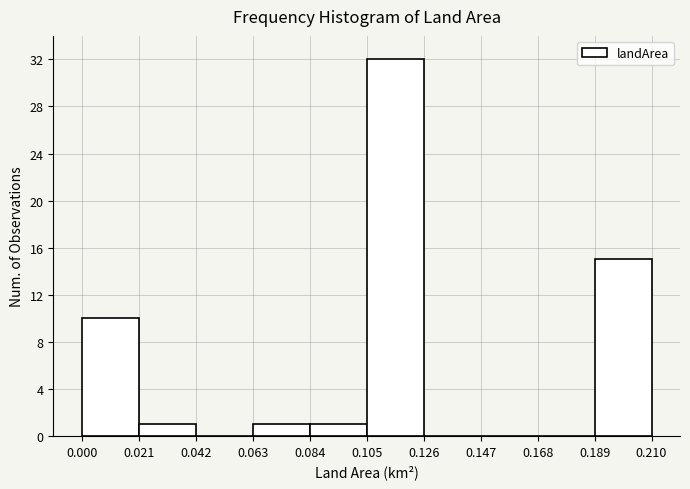

Reading left to right, list every bar in this chart as the range it spans on the x-axis followed by its height. The values are not printed on the chart, so give them approximately, as read against the axis.

0.000 to 0.021: 10
0.021 to 0.042: 1
0.042 to 0.063: 0
0.063 to 0.084: 1
0.084 to 0.105: 1
0.105 to 0.126: 32
0.126 to 0.147: 0
0.147 to 0.168: 0
0.168 to 0.189: 0
0.189 to 0.210: 15